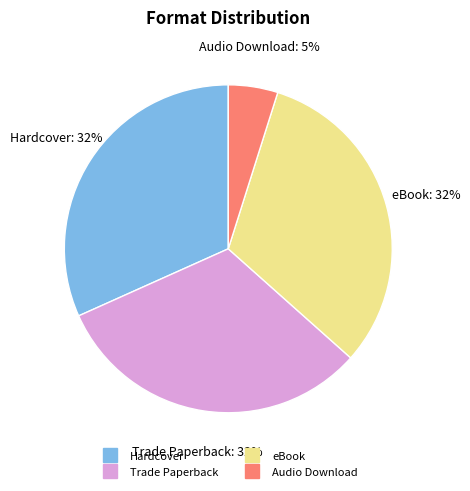

To the nearest percent, what is the average slice percentage?

25%